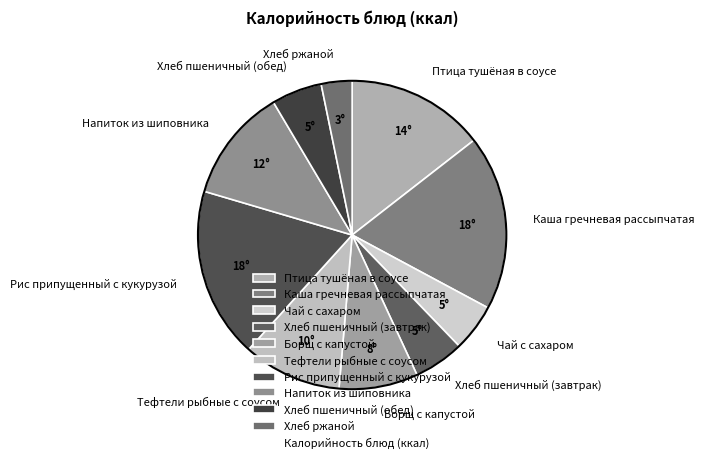

Approximately how many times larger is the value at Борщ с капустой compared to Птица тушёная в соусе?

0.6